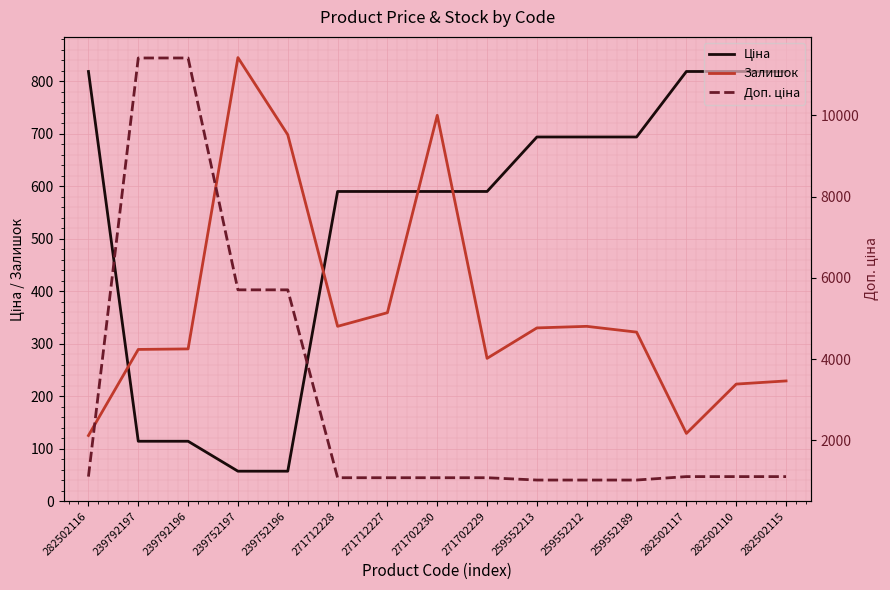

Which series has the largest range (max minus min)?

Доп. ціна